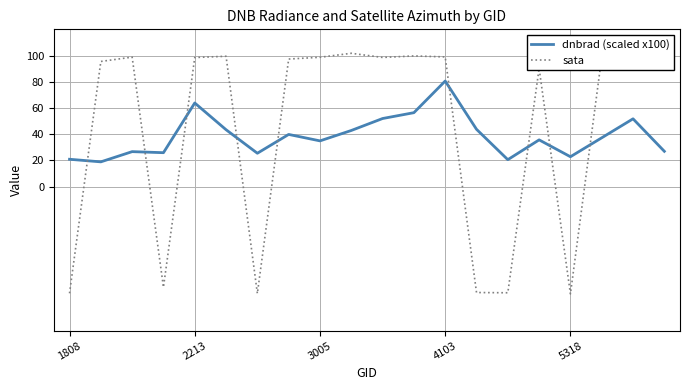

How many series are shown in this chart?

2